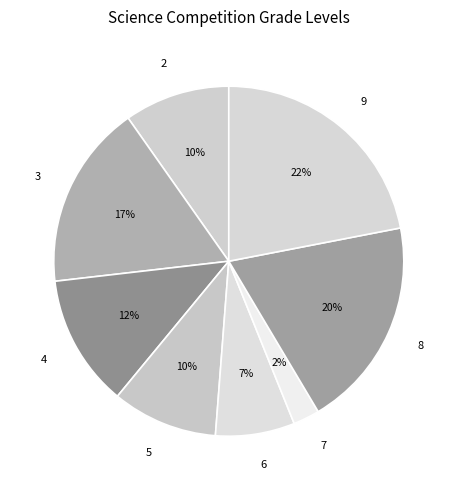

Does 9 represent more than half of the total?

No